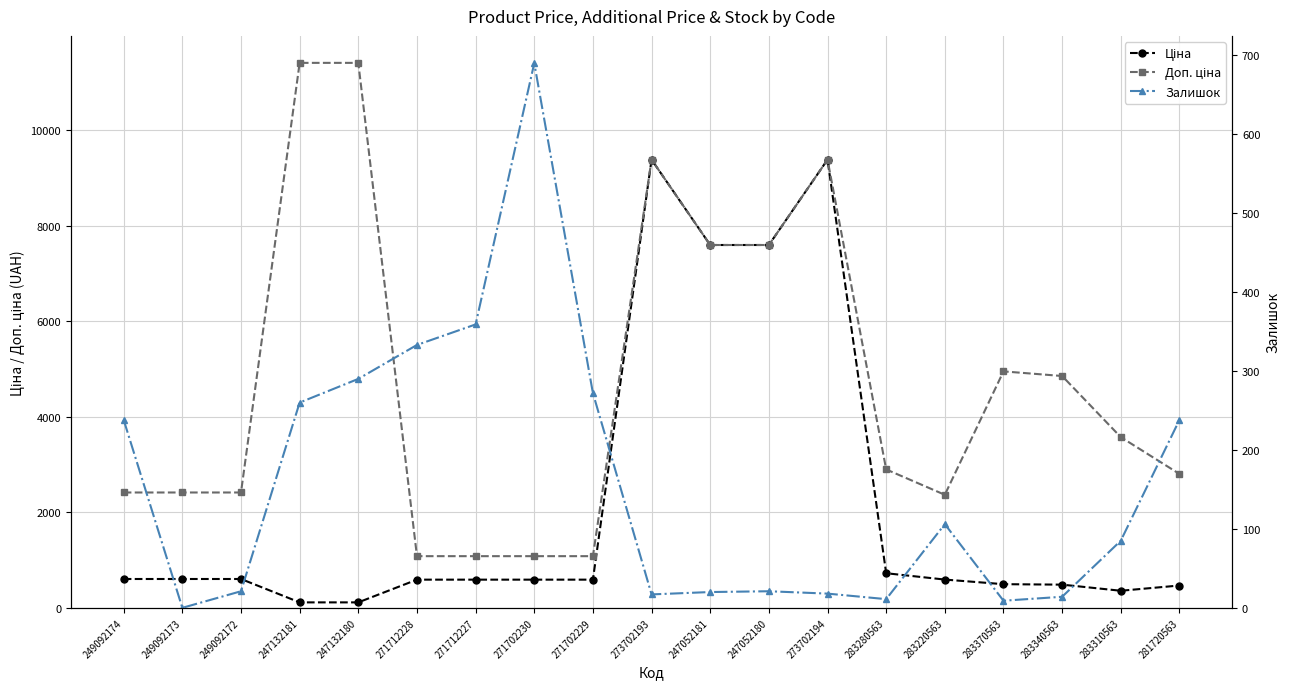

How many interior local valleys does the Ціна series have?

1